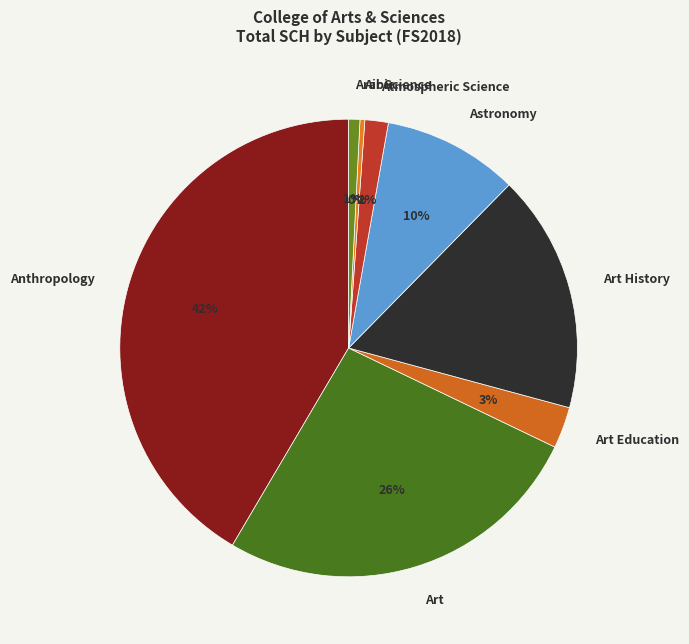

To the nearest percent, what is the combined percentage of Arabic and Art?

27%